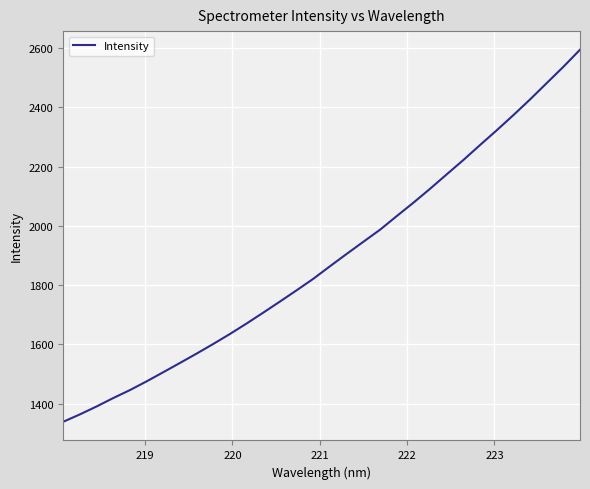

What is the difference between the maximum and minimum values?

1255.7